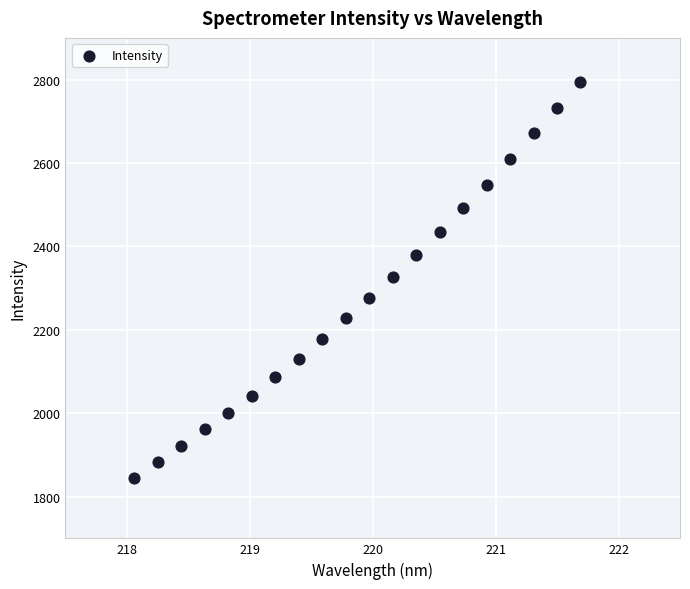

What is the range of X values (max minus min)?

3.6